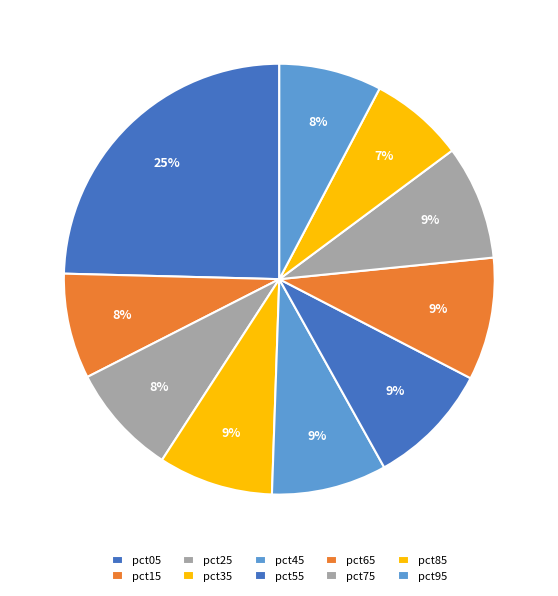

Which slice is the largest?

pct05